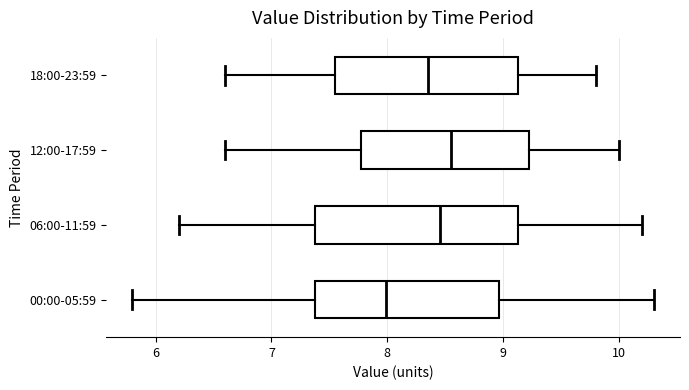

Which box has the furthest to the left median line?

00:00-05:59